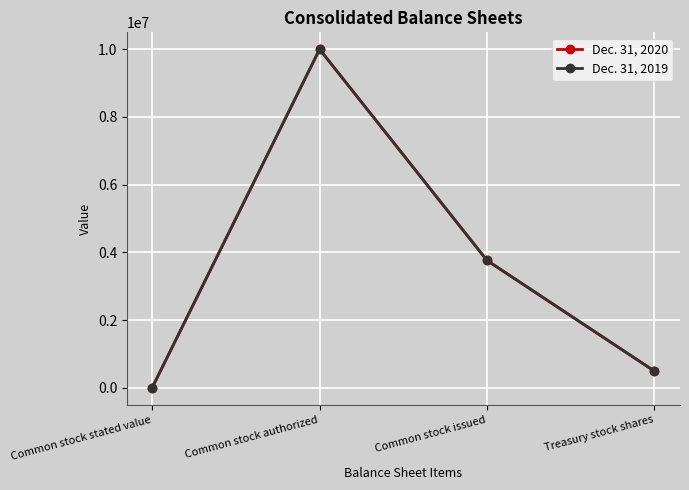

What value does the Dec. 31, 2020 series have at Treasury stock shares, to the nearest 100?

488600